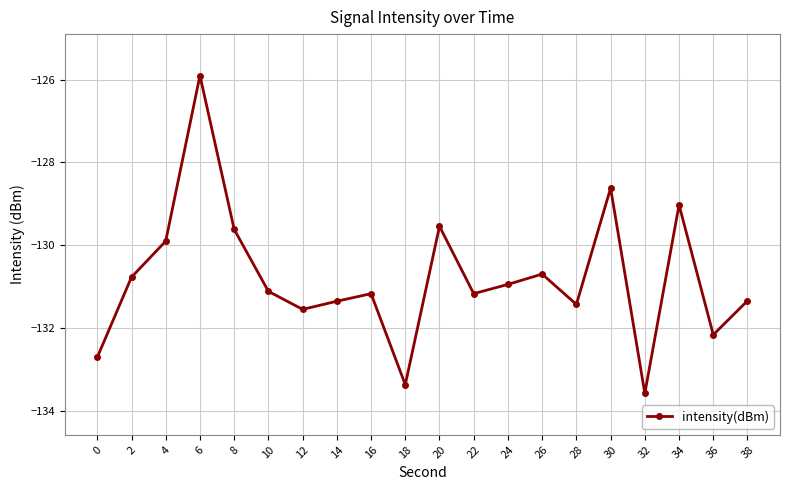

Reading right to left, list all the values displayed in this chart.

-131.3	-132.2	-129.0	-133.6	-128.6	-131.4	-130.7	-130.9	-131.2	-129.5	-133.4	-131.2	-131.3	-131.5	-131.1	-129.6	-125.9	-129.9	-130.8	-132.7